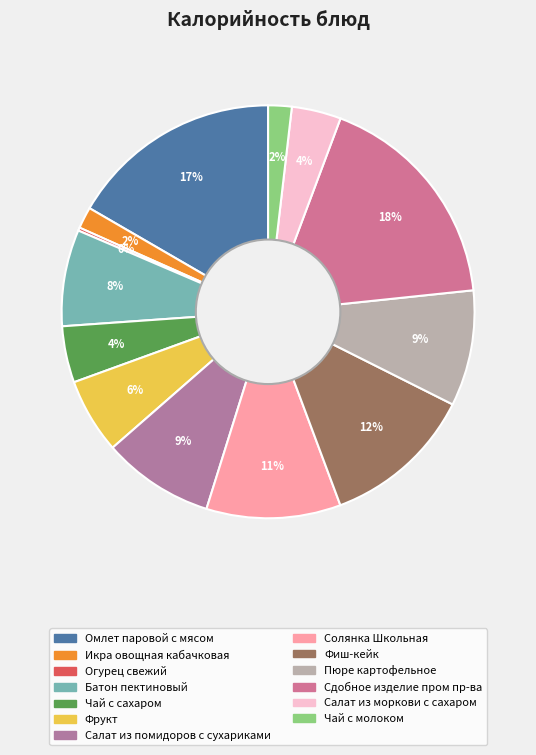

What percentage is NOT represented by Омлет паровой с мясом?

83.4%